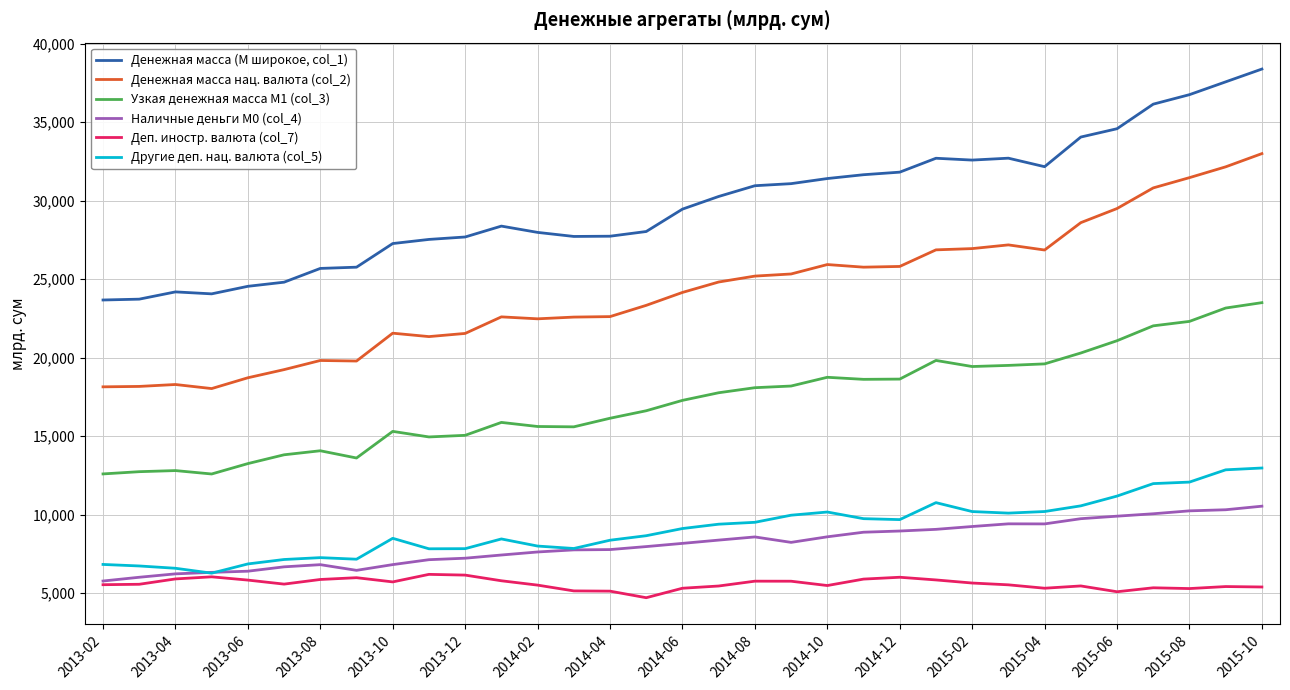

At how many categories does at least one series exceed 29637?

16